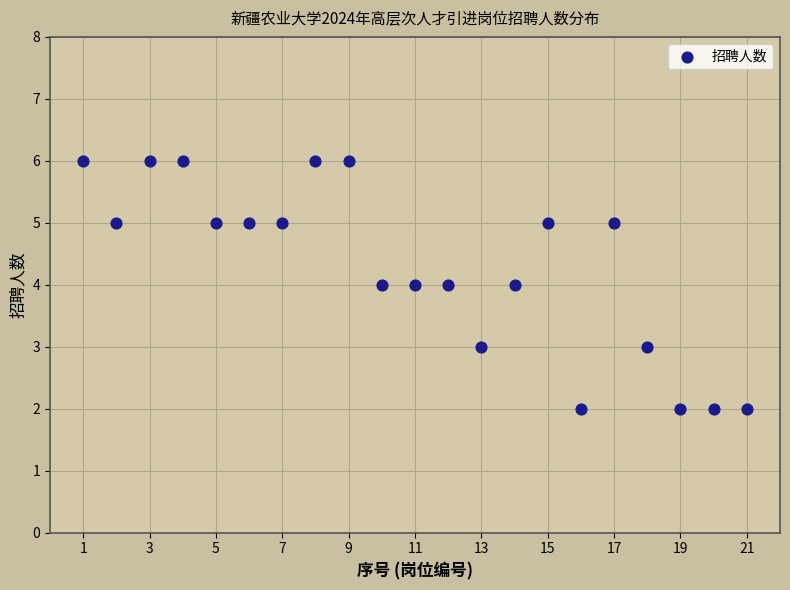

What is the range of Y values (max minus min)?

4